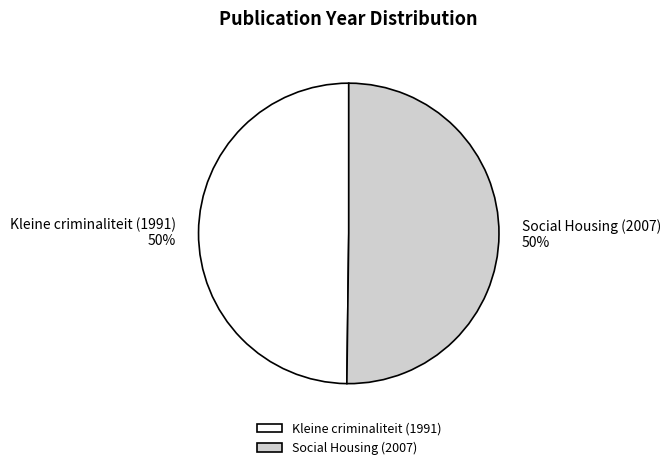

Approximately how many times larger is the value at Social Housing (2007) compared to Kleine criminaliteit (1991)?

1.0